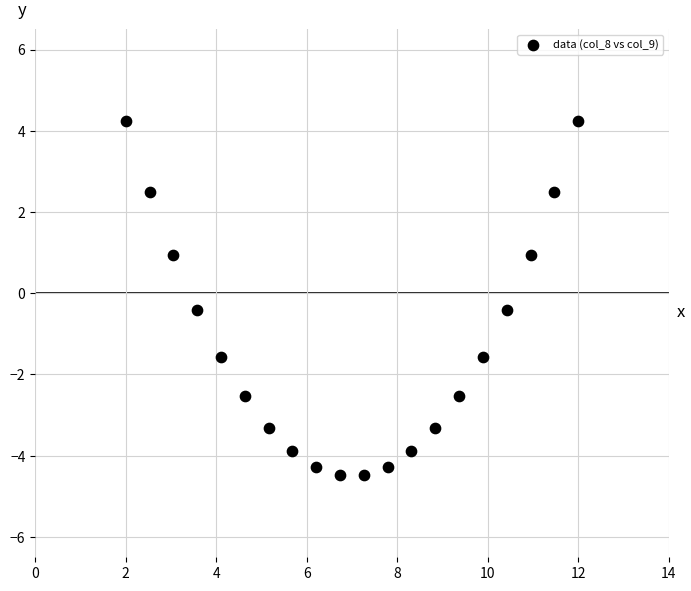

What is the range of X values (max minus min)?

10.0